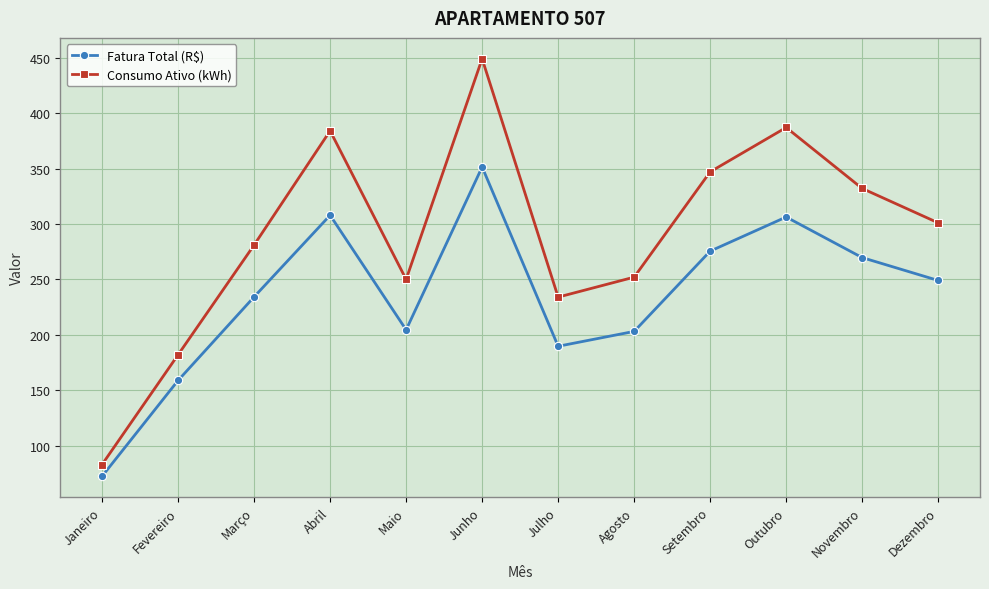

Which series has the largest total across all categories?

Consumo Ativo (kWh)